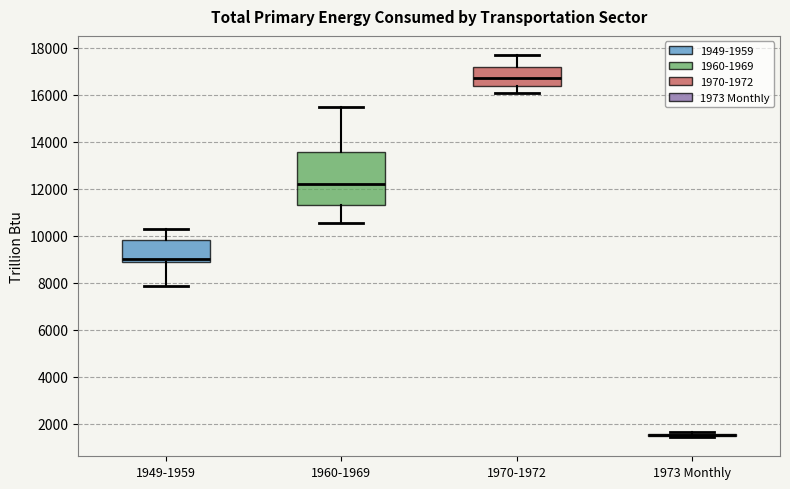

Reading left to right, read every box against the y-axis: the position of its median line, the range the box covers, and the ends of its whiskers. The values are not printed on the chart, so give them approximately, as read against the axis.

1949-1959: median 9000, box 8800 to 9800, whiskers 7800 to 10200
1960-1969: median 12200, box 11200 to 13600, whiskers 10600 to 15400
1970-1972: median 16600, box 16400 to 17200, whiskers 16000 to 17600
1973 Monthly: box collapsed to a line at 1600, whiskers 1400 to 1600